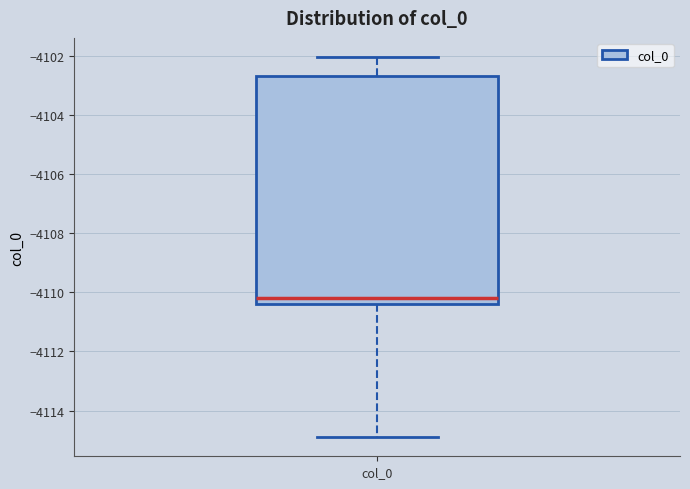

Transcribe this box plot: give where the median line is, the range the box spans, and where the two whiskers end, as read against the y-axis. The values are not printed on the chart, so give them approximately, as read against the axis.

median -4110.2, box -4110.4 to -4102.6, whiskers -4115.0 to -4102.0